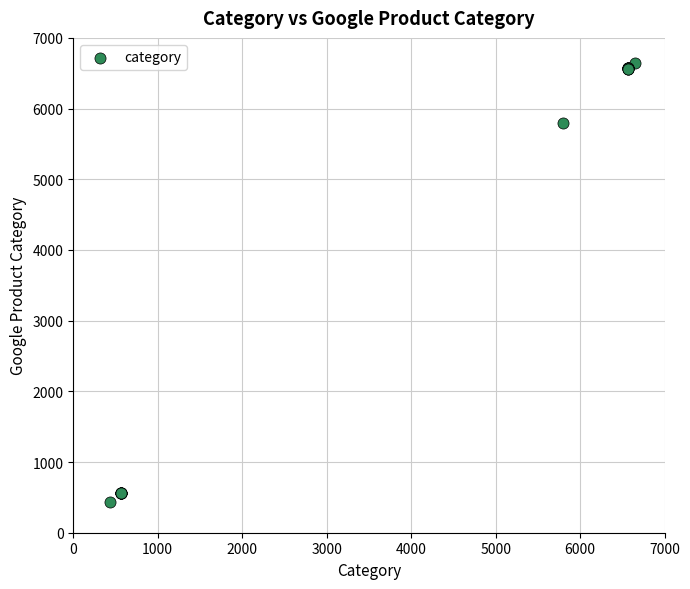

What Y value in the scatter plot is closest to 3539?

5795